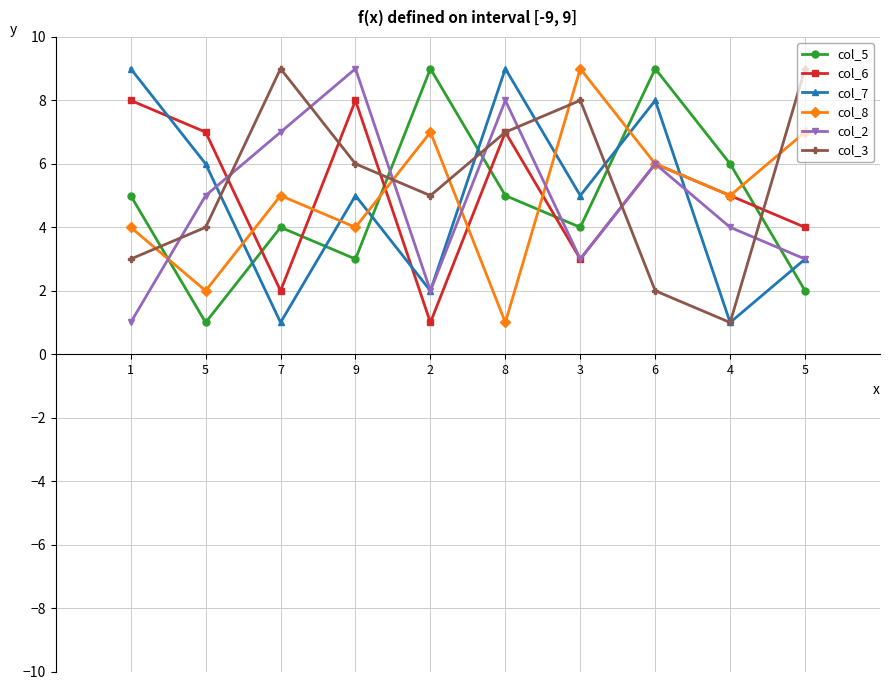

Does the chart display data point markers on the line(s)?

Yes